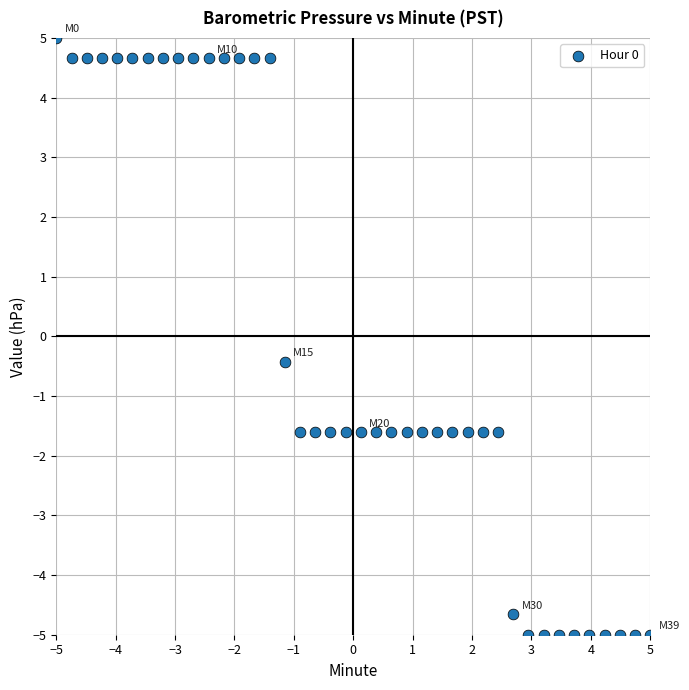

What Y value in the scatter plot is closest to 0?

-0.4